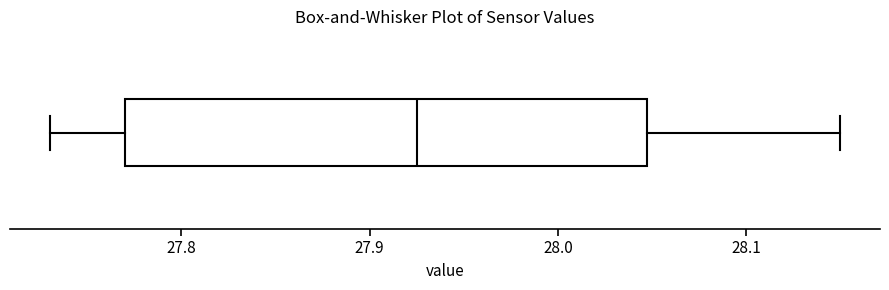

Where does the right whisker of the box end on the x-axis? The values are not printed on the chart, so give them approximately, as read against the axis.

28.15